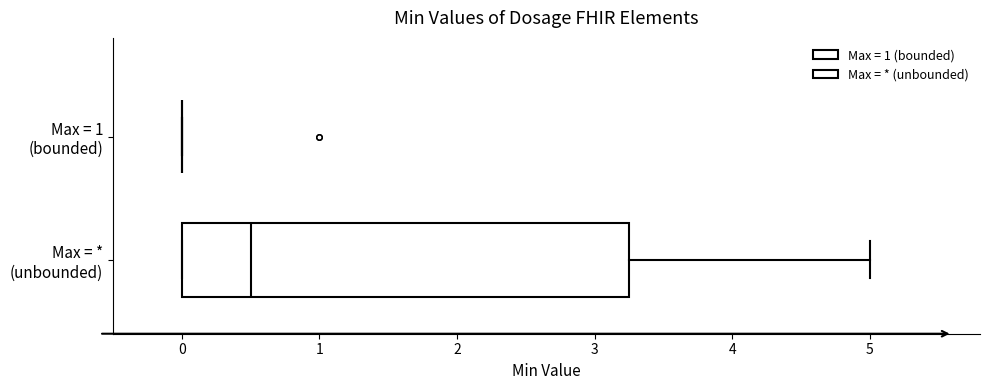

Reading bottom to top, read every box against the x-axis: the position of its median line, the range the box covers, and the ends of its whiskers. The values are not printed on the chart, so give them approximately, as read against the axis.

Max = * (unbounded): median 0.5, box 0.0 to 3.3, whiskers 0.0 to 5.0
Max = 1 (bounded): box collapsed to a line at 0.0, whiskers 0.0 to 0.0